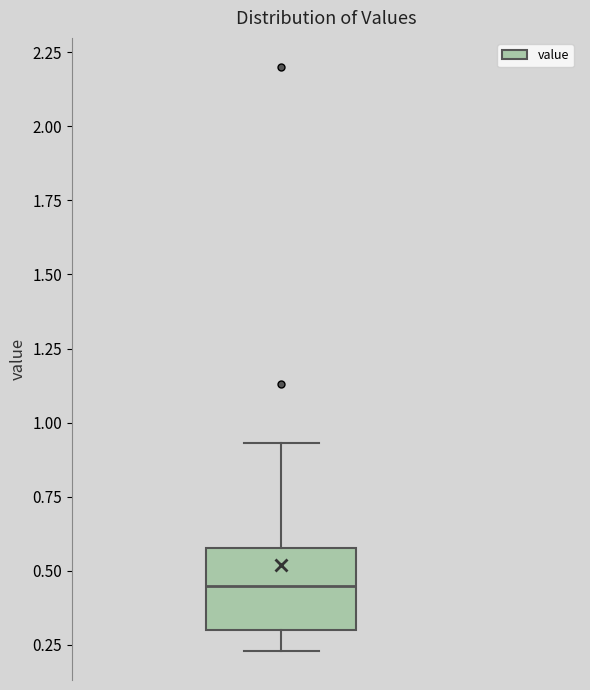

Transcribe this box plot: give where the median line is, the range the box spans, and where the two whiskers end, as read against the y-axis. The values are not printed on the chart, so give them approximately, as read against the axis.

median 0.45, box 0.30 to 0.60, whiskers 0.25 to 0.95